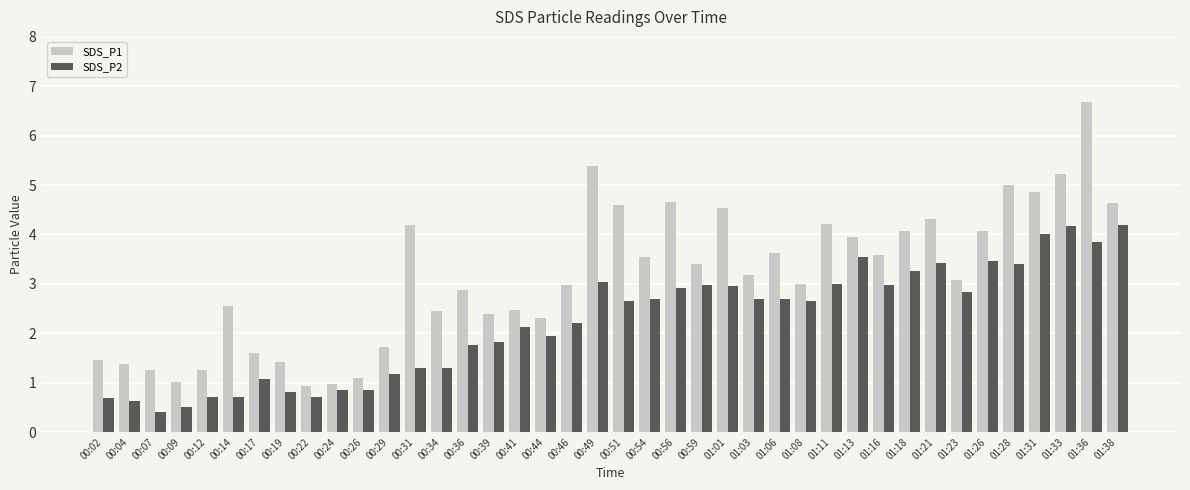

Rank the series by their maximum value, from highest to lowest.

SDS_P1, SDS_P2